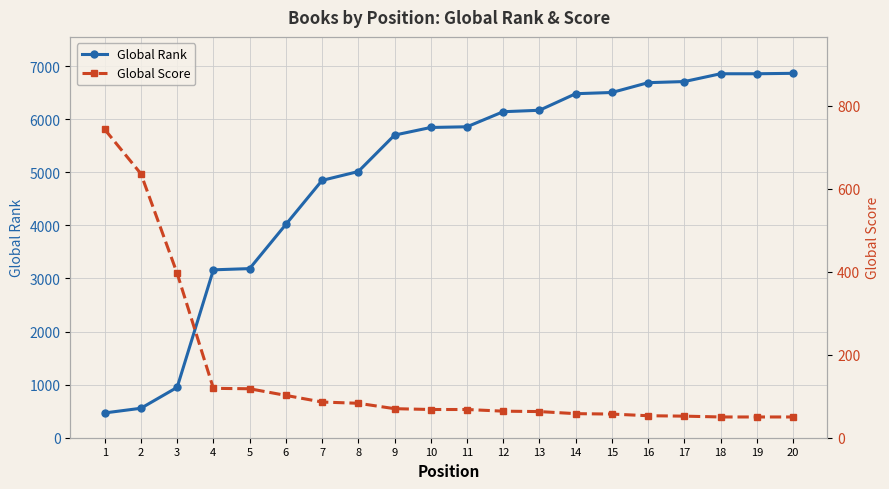

True or false: Global Score has more than 1 interior local peaks.

False